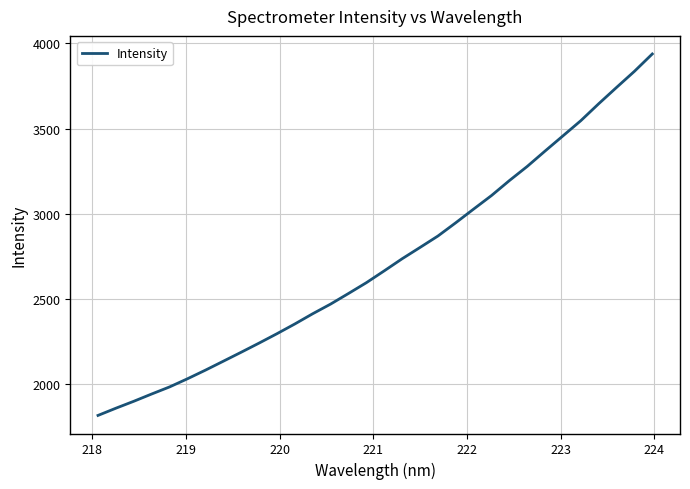

What is the maximum value shown in the chart?

3938.2